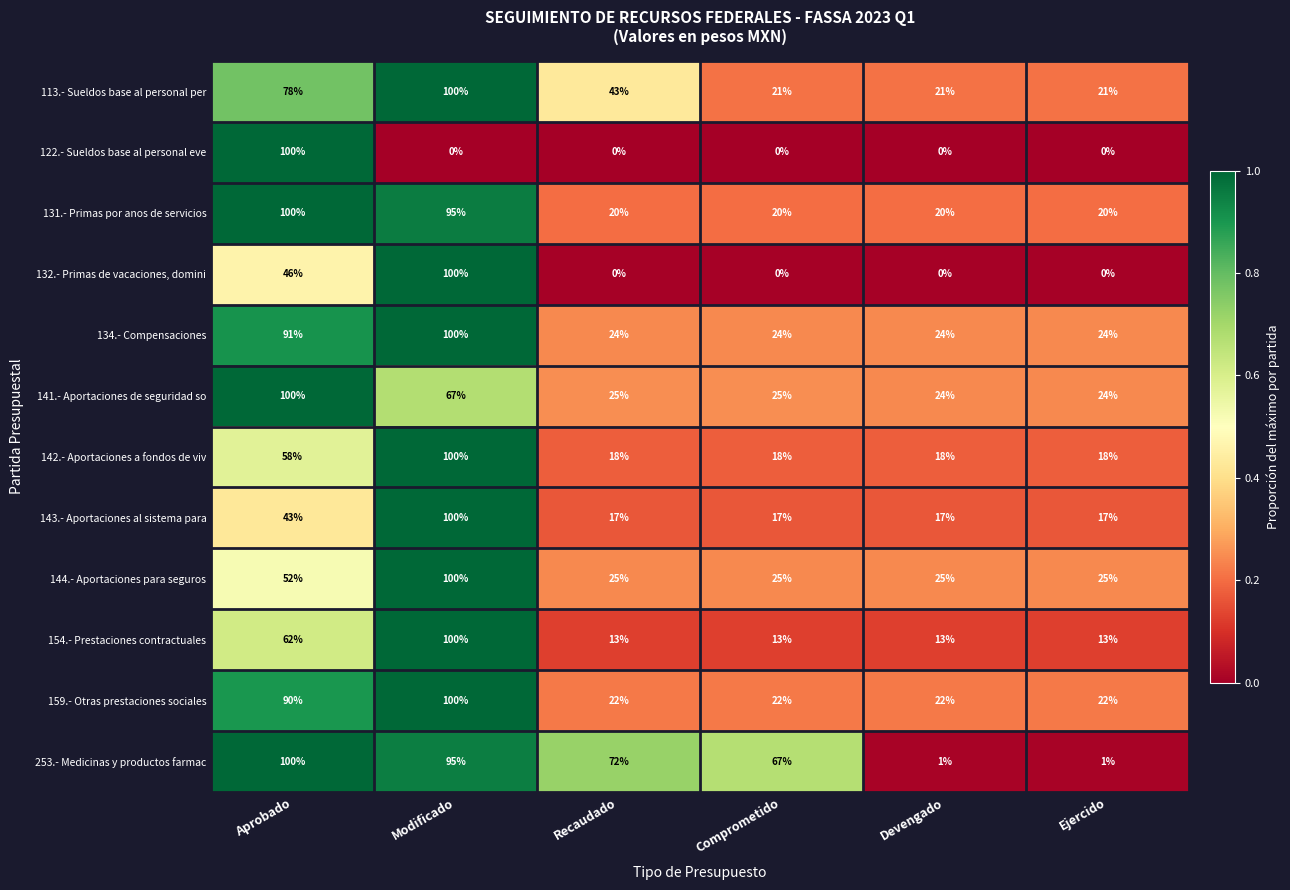

What is the average value of the 253.- Medicinas y productos farmac series?

56